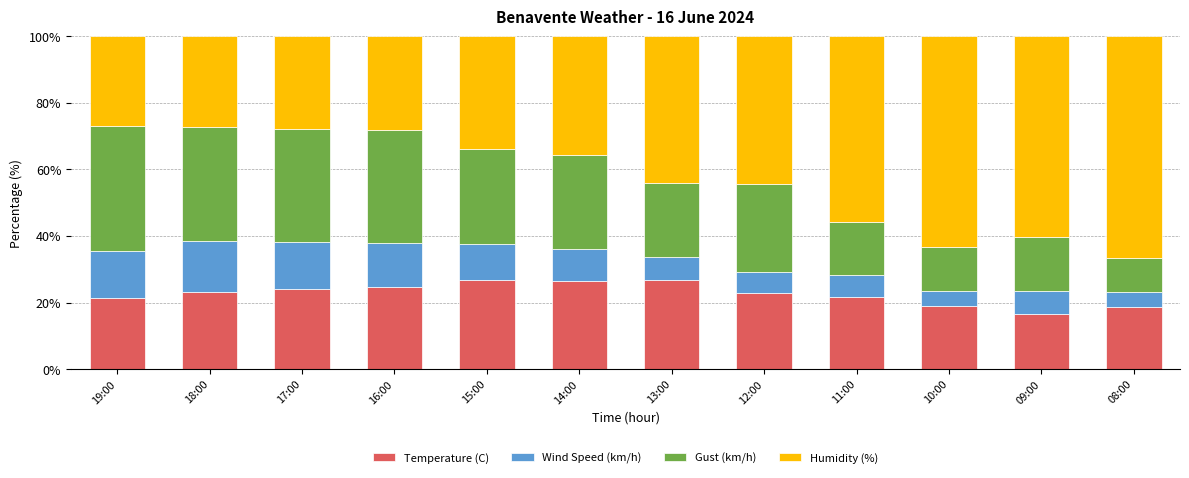

What is the difference between the second highest and minimum values in the Temperature (C) series?

10.3